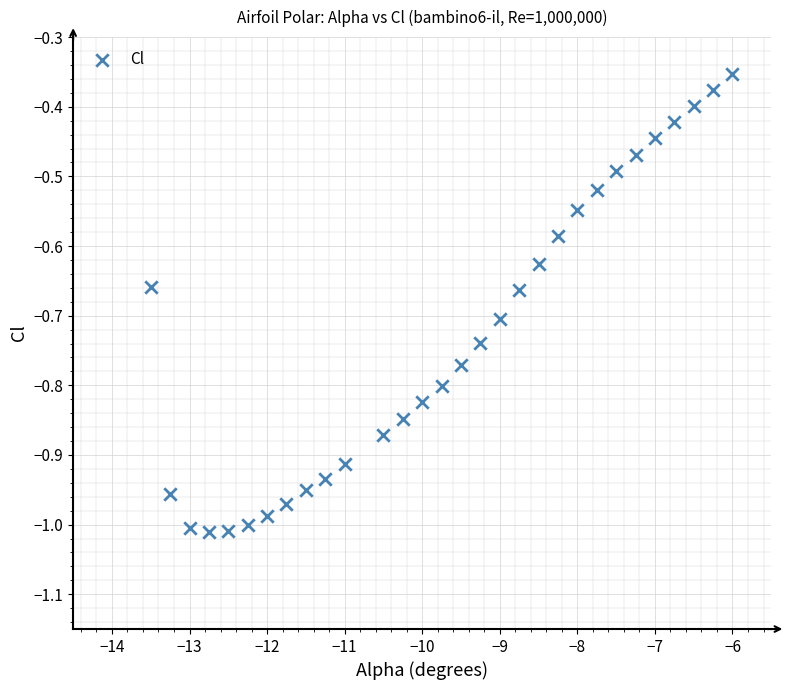

What is the range of X values (max minus min)?

7.5